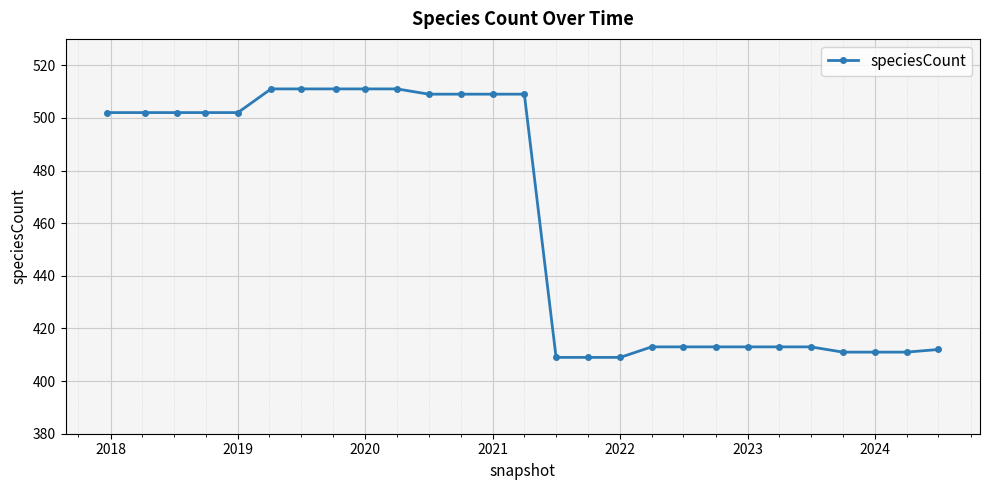

What is the value of the 21st point from the left?

413